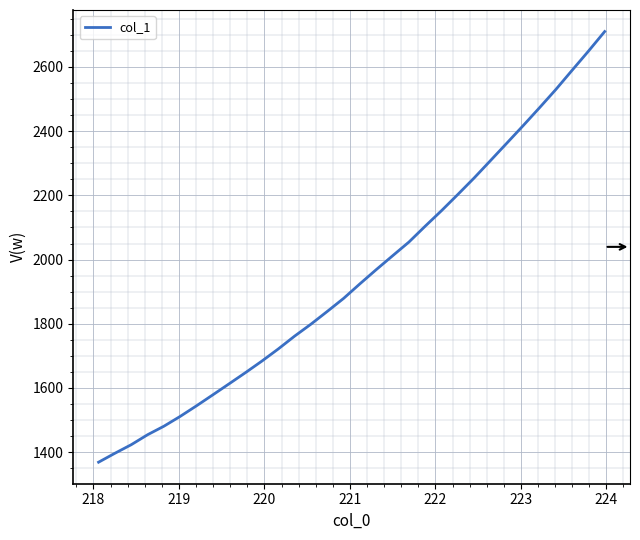

What is the smallest value displayed?

1368.7